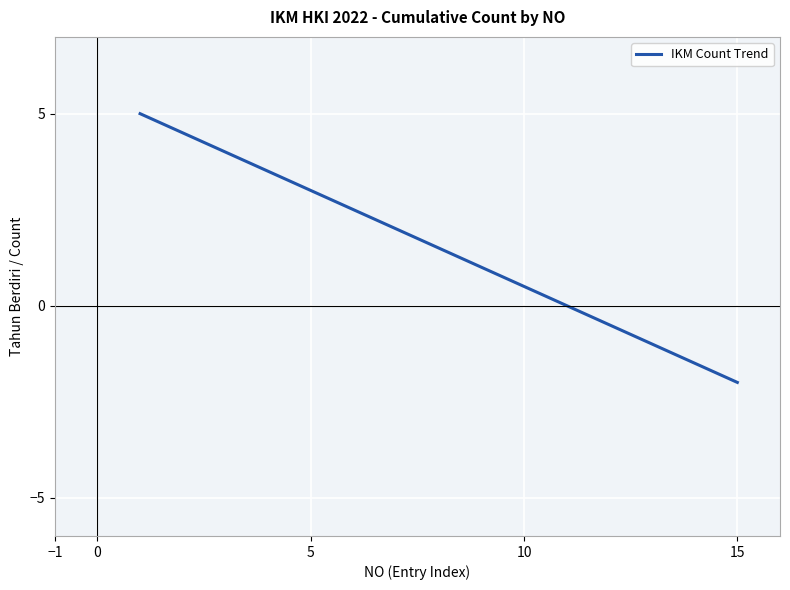

What is the difference between the maximum and minimum values?

7.0